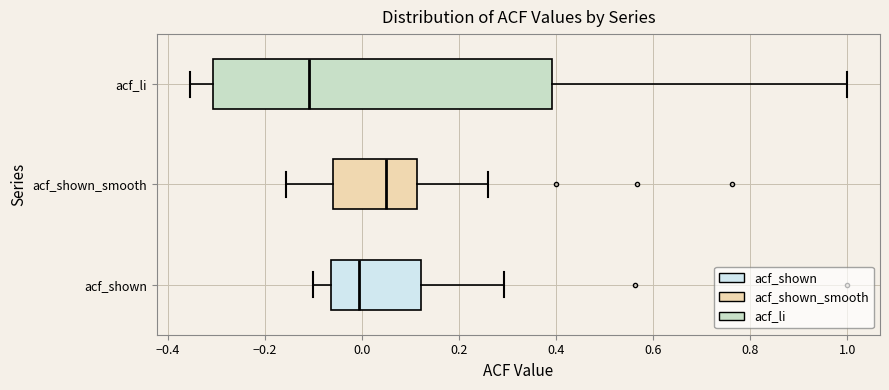

Reading bottom to top, read every box against the x-axis: the position of its median line, the range the box covers, and the ends of its whiskers. The values are not printed on the chart, so give them approximately, as read against the axis.

acf_shown: median 0.00, box -0.06 to 0.12, whiskers -0.10 to 0.30
acf_shown_smooth: median 0.04, box -0.06 to 0.12, whiskers -0.16 to 0.26
acf_li: median -0.10, box -0.30 to 0.40, whiskers -0.36 to 1.00